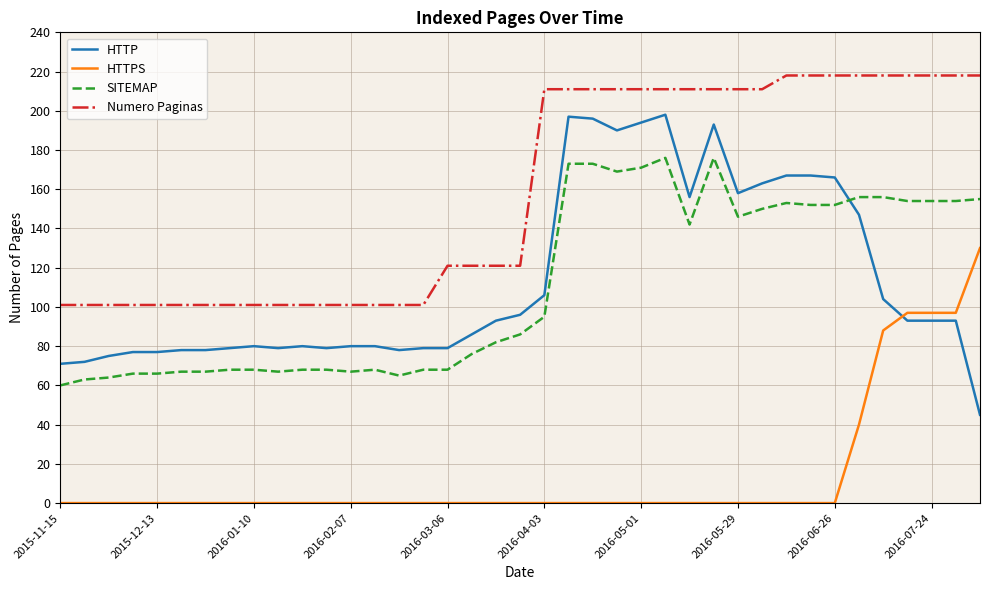

True or false: HTTPS and Numero Paginas cross at least once.

False